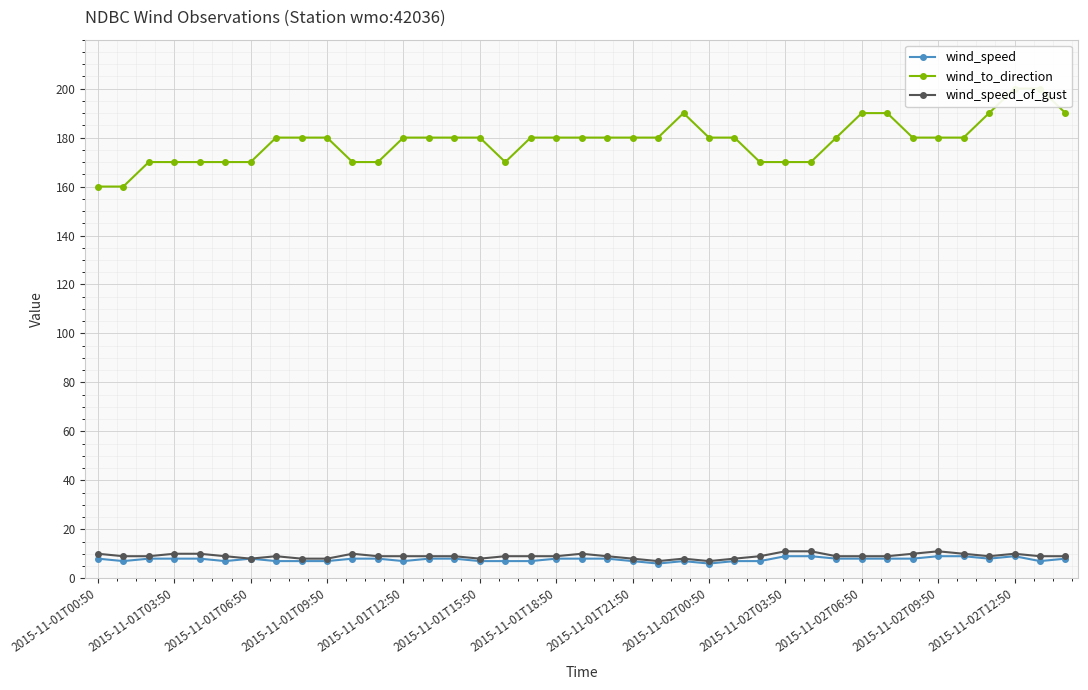

What value does the wind_to_direction series have at 29, to the nearest 10?

180